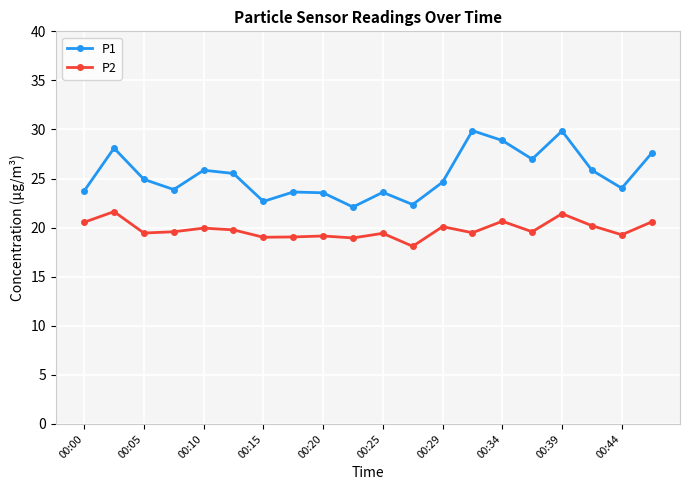

Which series has the largest total across all categories?

P1